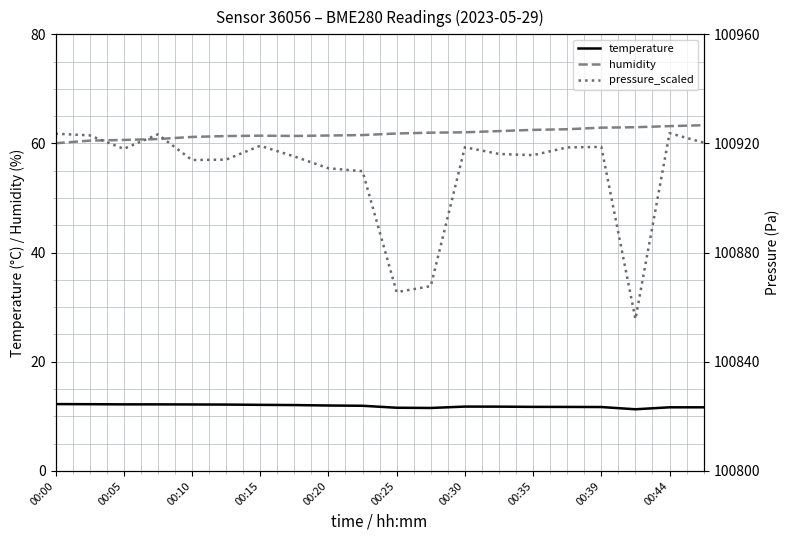

True or false: humidity and pressure_scaled cross at least once.

False